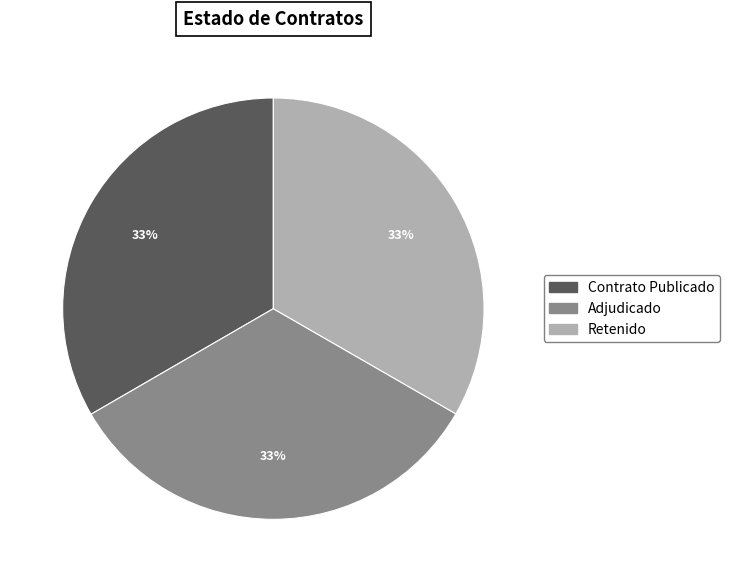

Is there any slice that represents more than half of the pie?

No